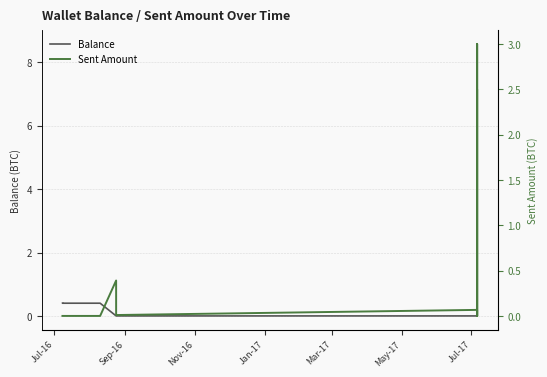

What is the sum of all Balance values?

28.6